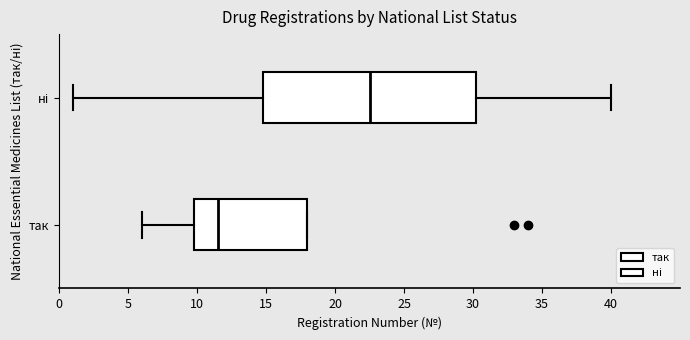

Which box is the widest, from its left edge to its right edge?

ні